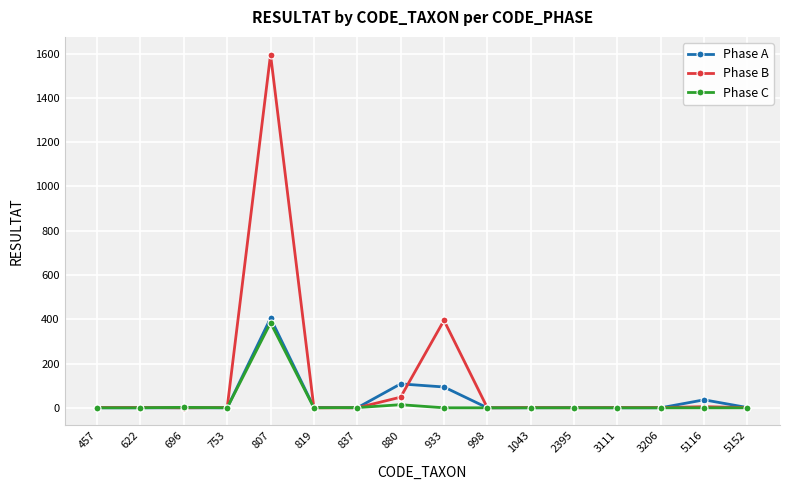

The value of Phase A at 622 is 0. True or false?

True